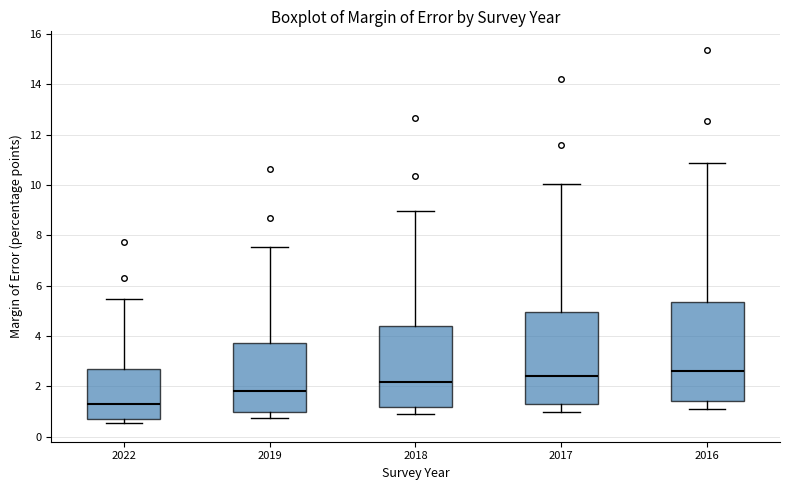

Where is the upper edge of the box at x = 2019 on the y-axis? The values are not printed on the chart, so give them approximately, as read against the axis.

3.8